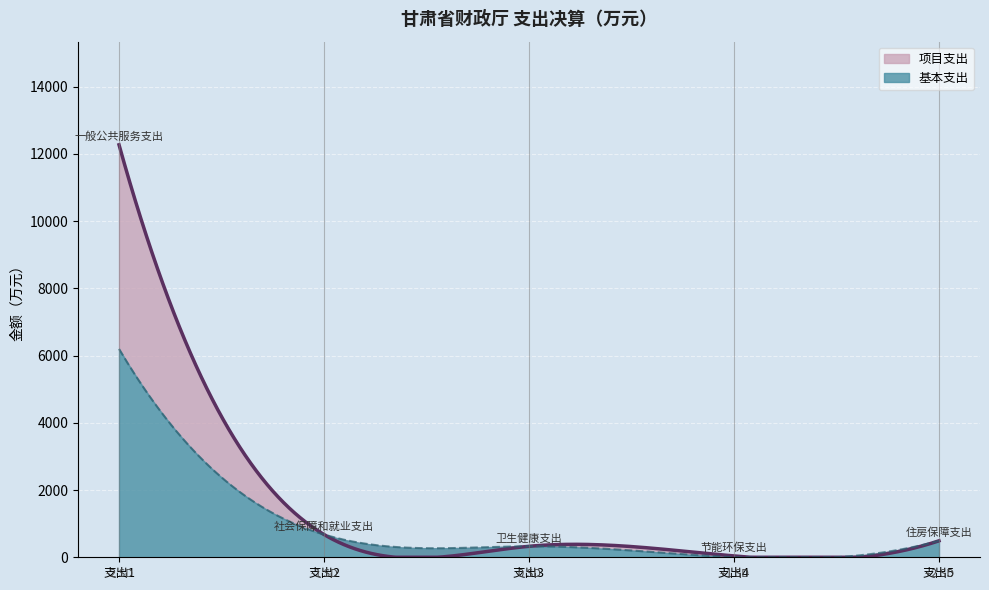

How many lines are shown in the chart?

2